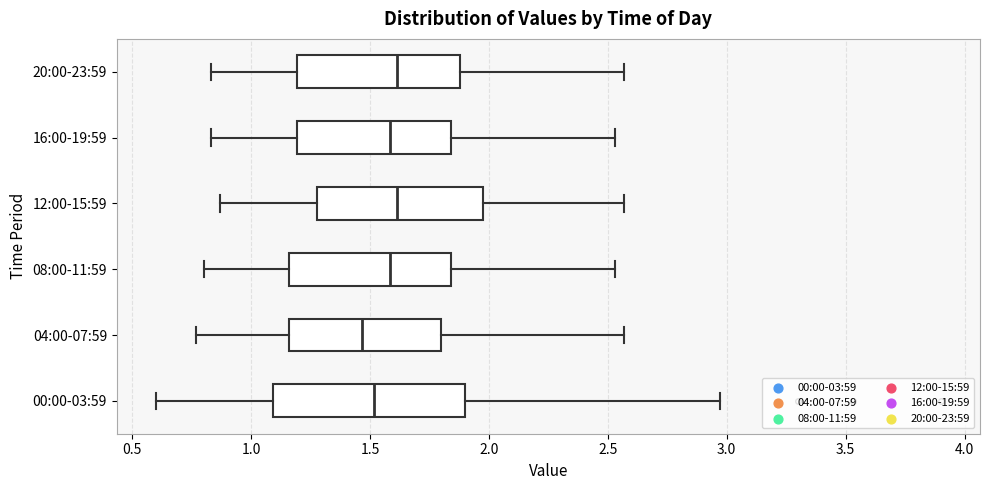

Where does the right whisker of the box for 12:00-15:59 end on the x-axis? The values are not printed on the chart, so give them approximately, as read against the axis.

2.55